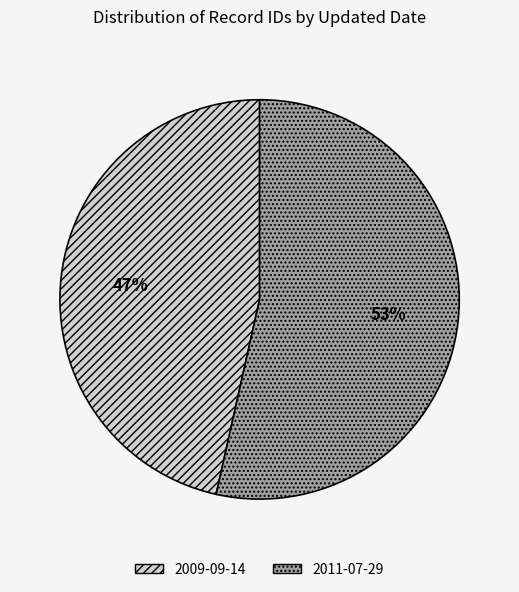

Is the sum of 2011-07-29 and 2009-09-14 greater than half?

Yes